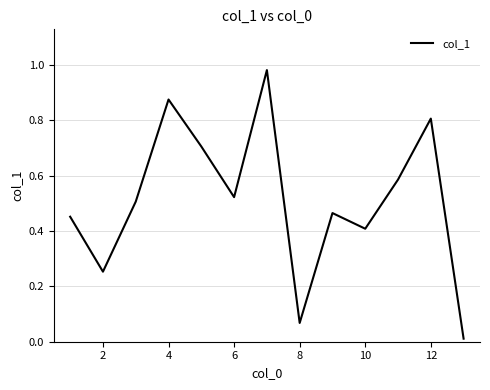

What is the difference between the values at 4 and 8?

0.8